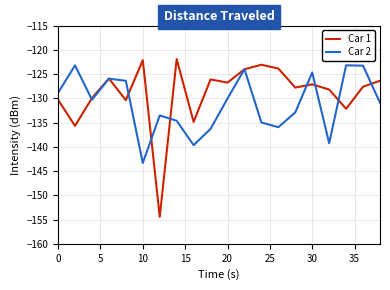

Rank the series by their average value, from lowest to highest.

Car 2, Car 1